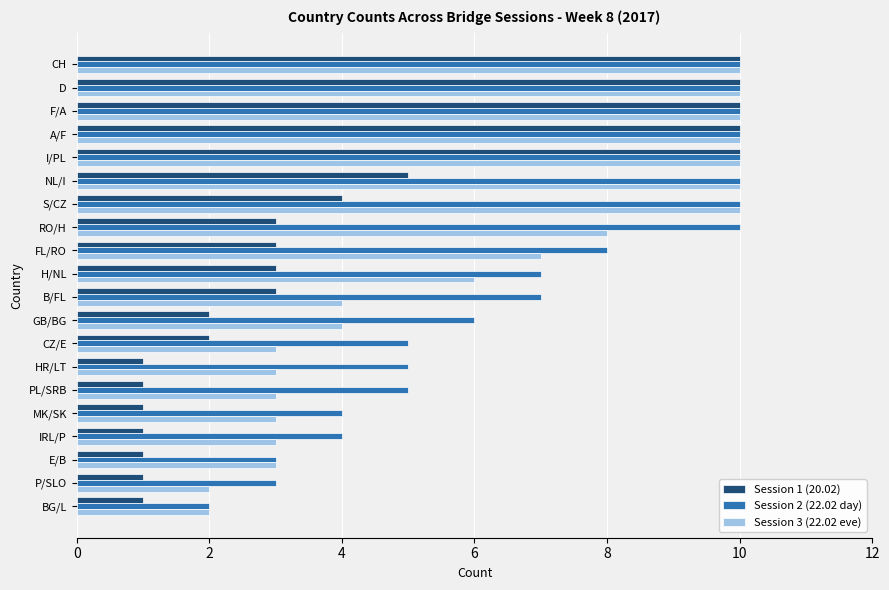

Which series has the largest total across all categories?

Session 2 (22.02 day)